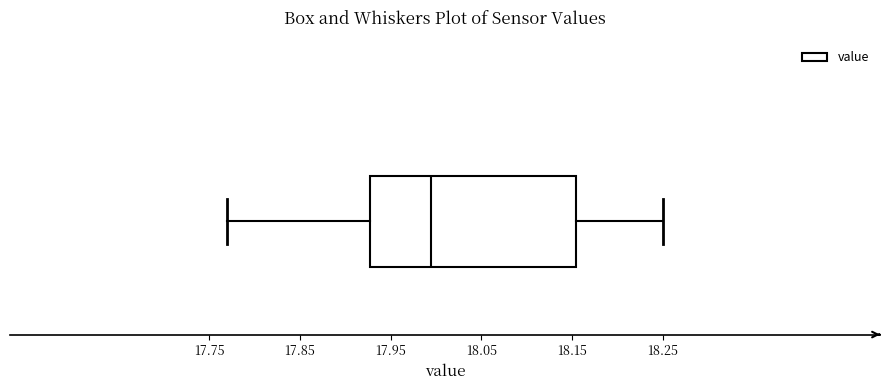

Transcribe this box plot: give where the median line is, the range the box spans, and where the two whiskers end, as read against the x-axis. The values are not printed on the chart, so give them approximately, as read against the axis.

median 18.00, box 17.93 to 18.16, whiskers 17.77 to 18.25